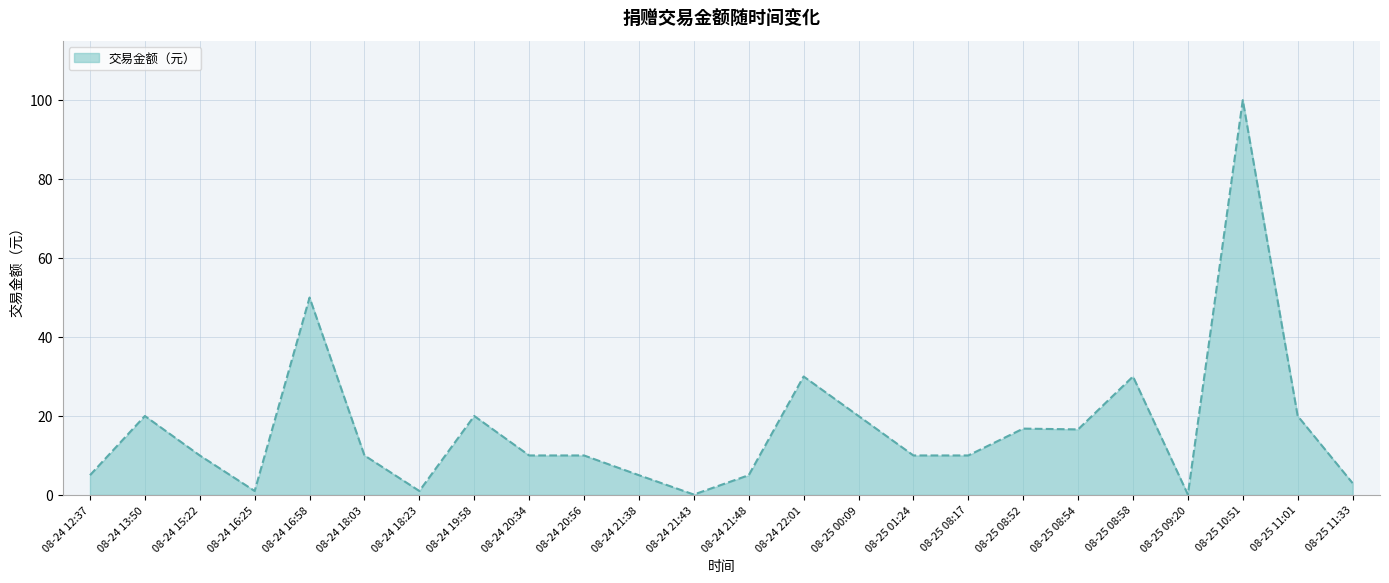

Which label corresponds to the largest value in the chart?

08-25 10:51